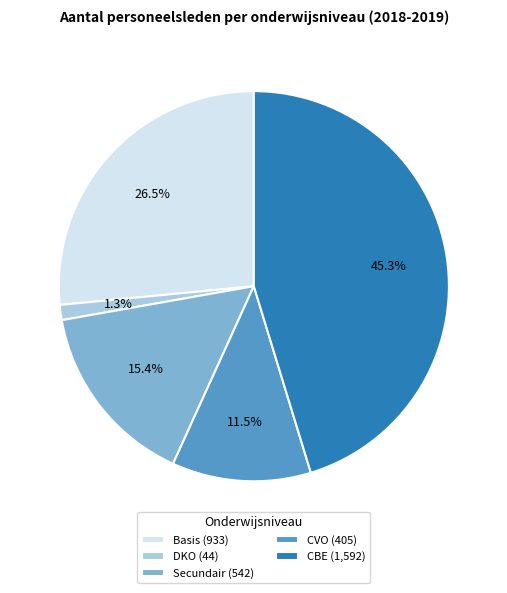

True or false: Secundair accounts for 30% of the total.

False